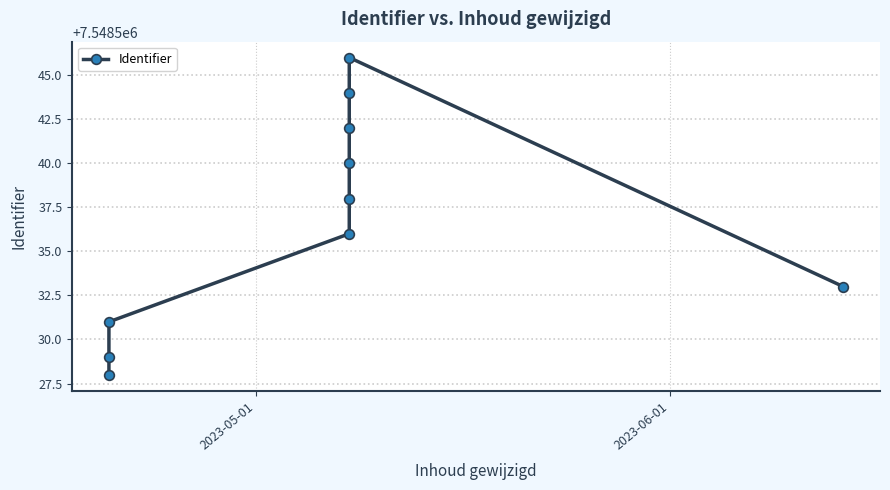

Reading left to right, what are all the values shown in this chart?

7548528	7548529	7548531	7548536	7548538	7548540	7548542	7548544	7548546	7548533